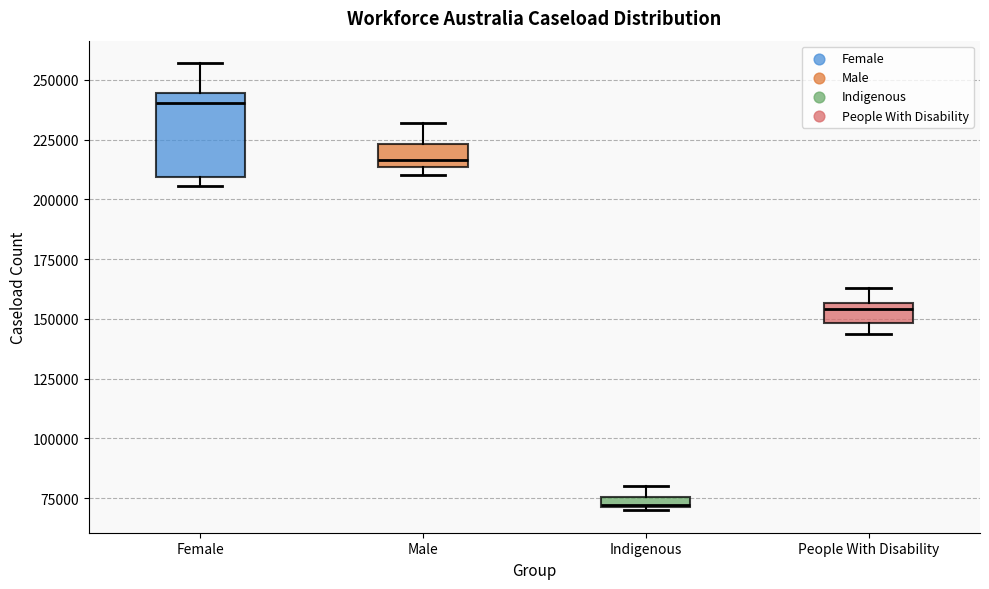

Which box is the tallest, from its lower edge to its upper edge?

Female